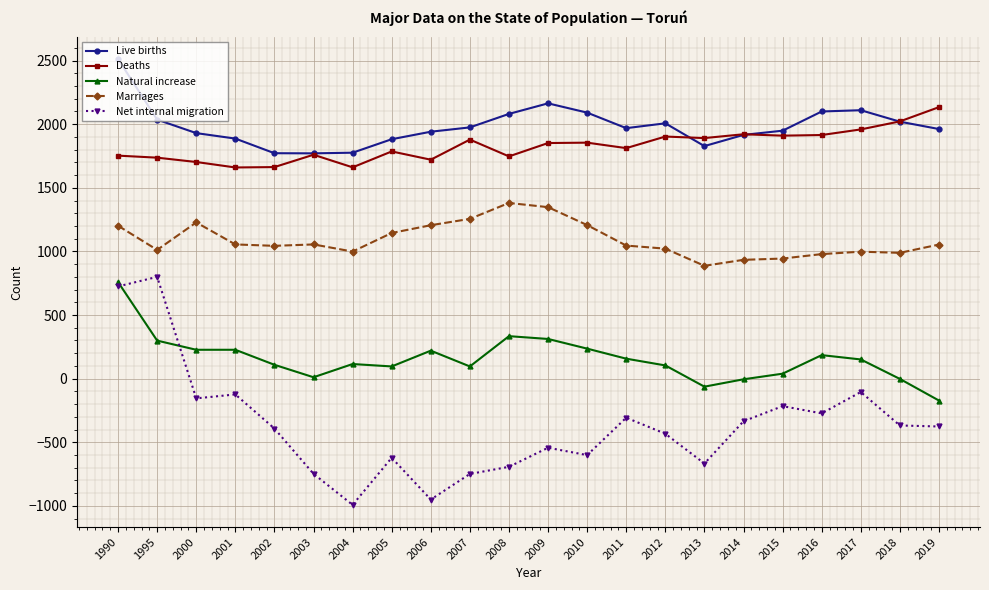

Which series changed the most between 2012 and 2013?

Net internal migration